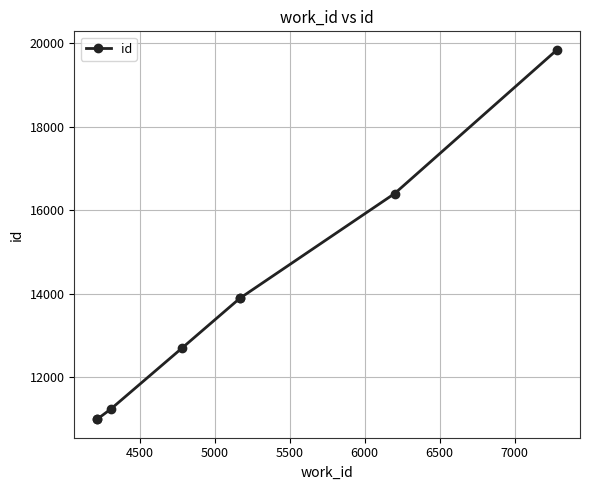

How many values exceed 13898?

3